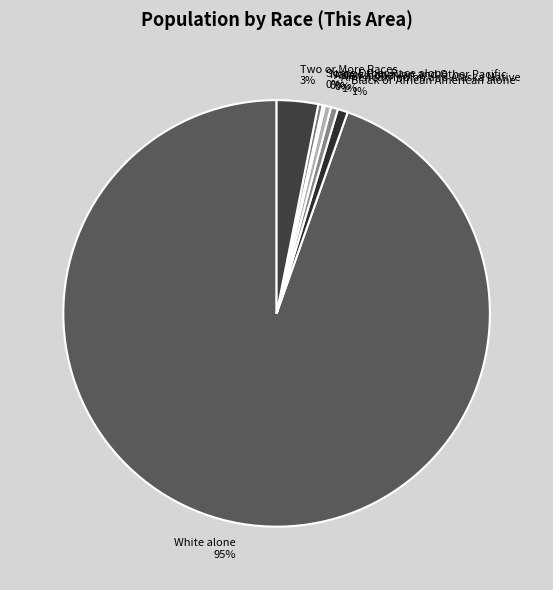

The Two or More Races slice represents 3% of the pie. True or false?

True